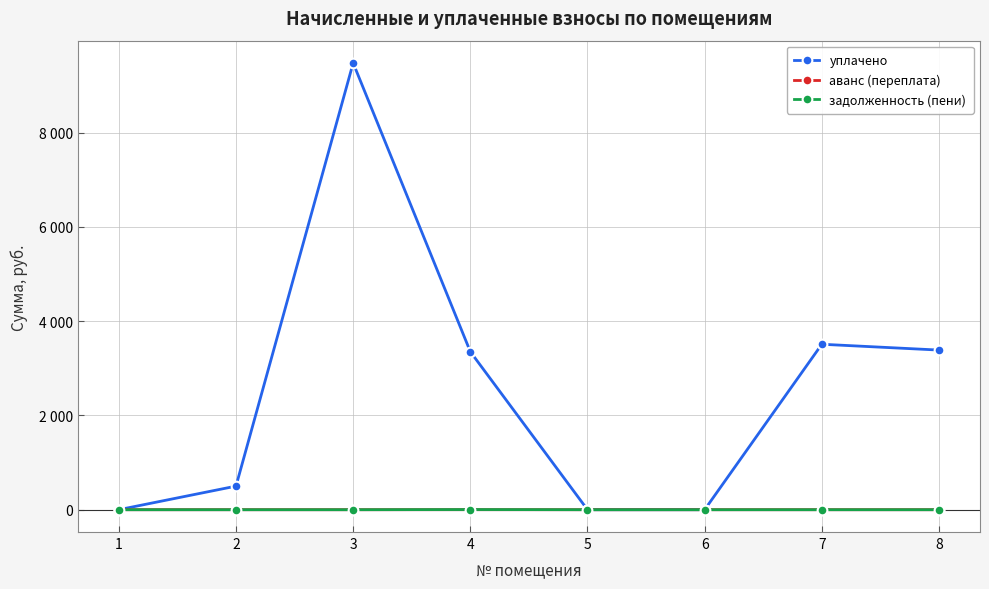

List the labels in order of уплачено value, smallest first.

1, 5, 6, 2, 4, 8, 7, 3